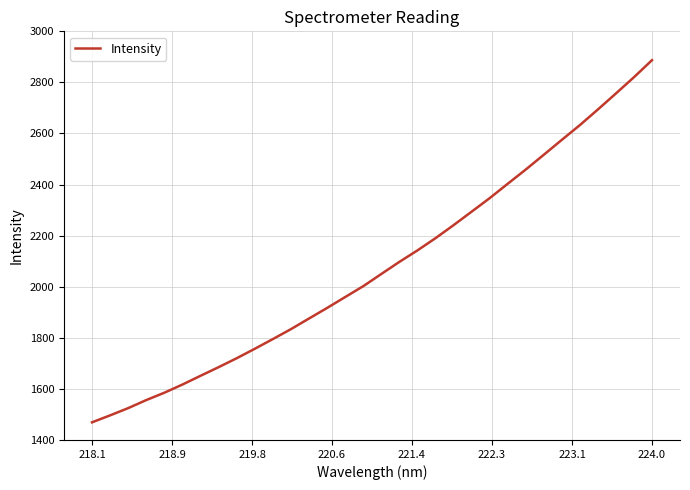

What is the minimum value shown in the chart?

1469.1